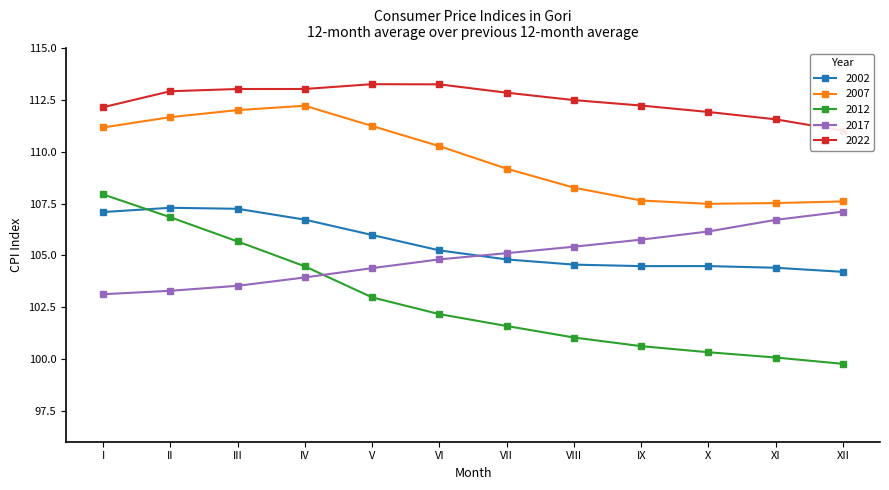

At how many categories does at least one series exceed 101?

12